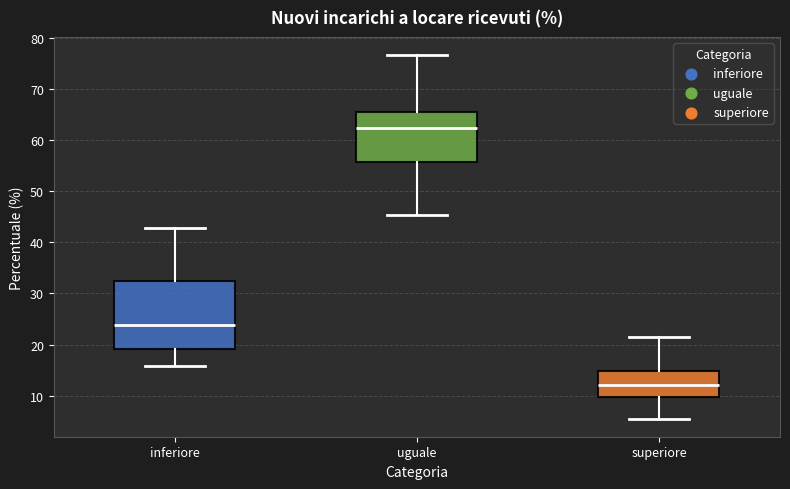

Which box has the lowest median line?

superiore